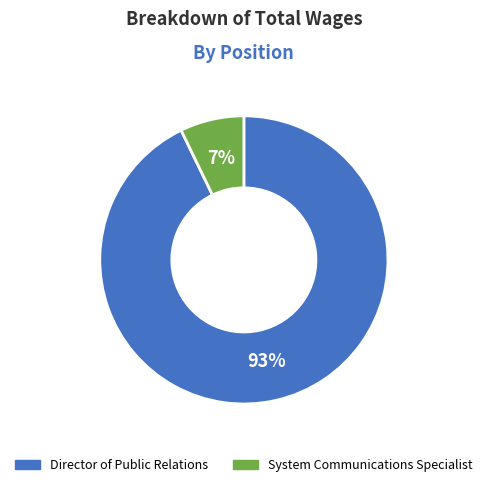

Count the number of slices in the pie.

2